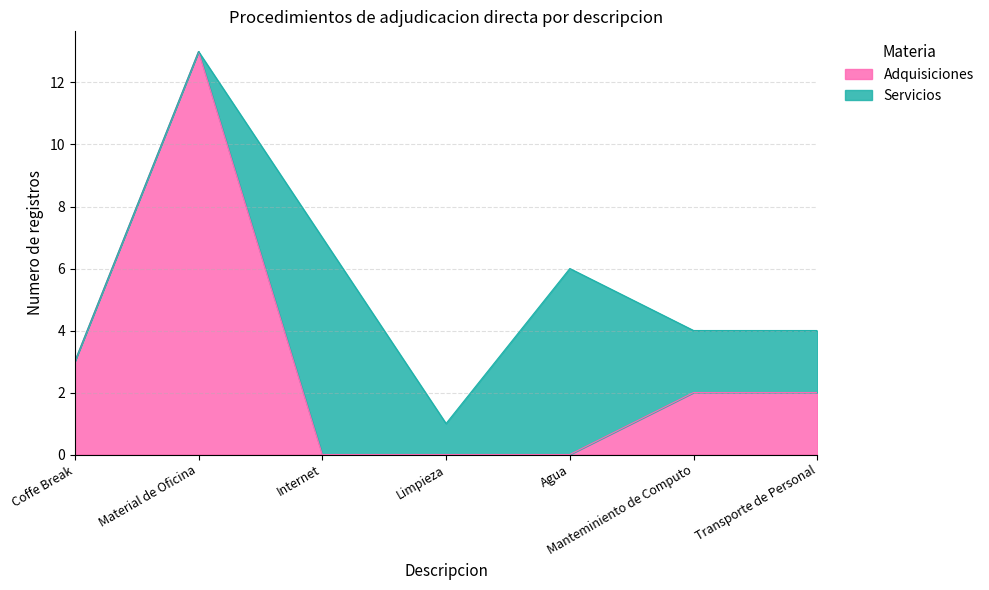

At which label does Adquisiciones reach its peak?

Material de Oficina